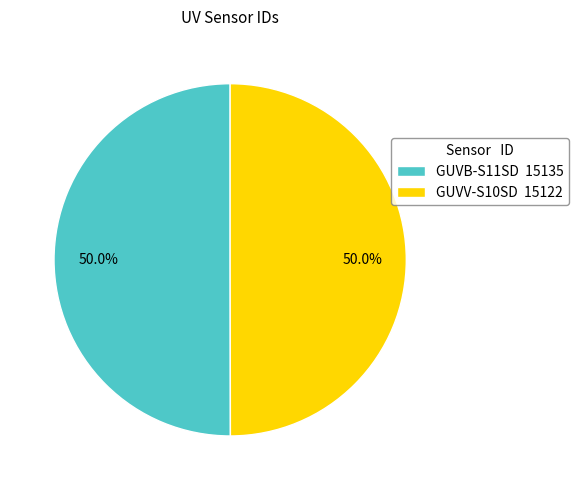

What portion of the pie excludes GUVV-S10SD 15122?

50.0%